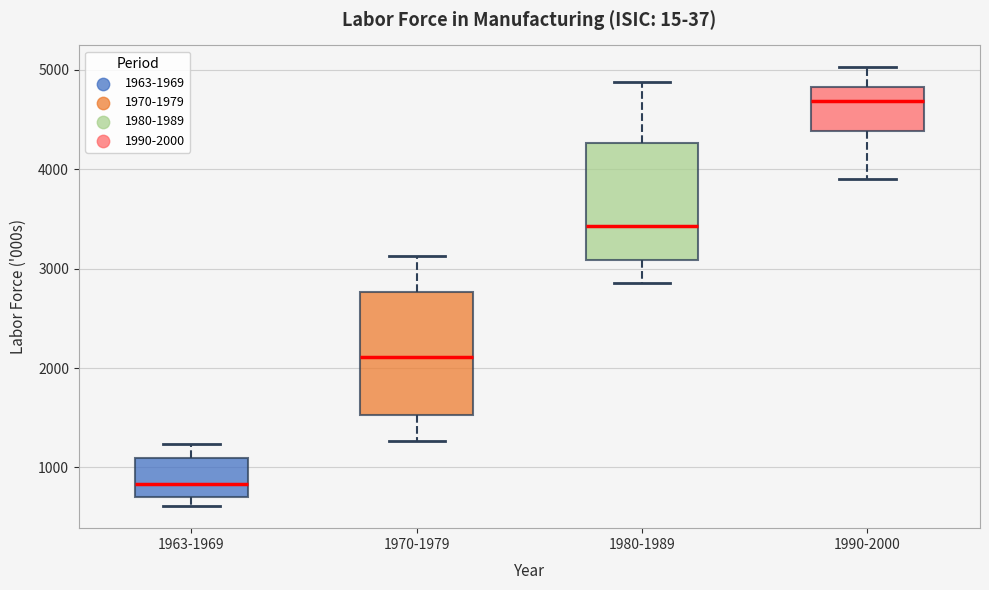

Where does the lower whisker of the box for 1970-1979 end on the y-axis? The values are not printed on the chart, so give them approximately, as read against the axis.

1300